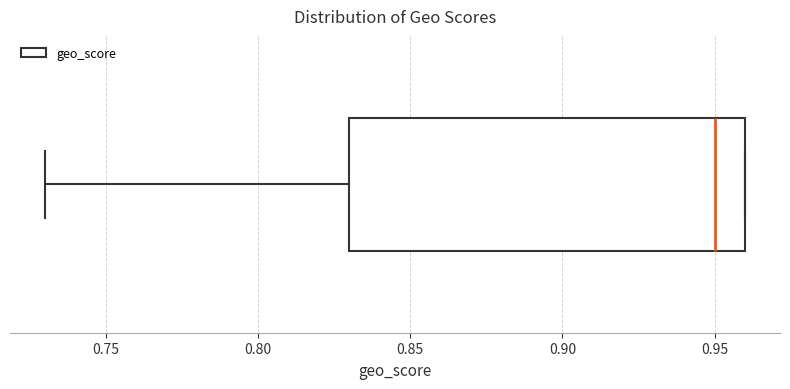

Read this box plot against the x-axis: the position of the median line, the range covered by the box, and the ends of both whiskers. The values are not printed on the chart, so give them approximately, as read against the axis.

median 0.95, box 0.83 to 0.96, whiskers 0.73 to 0.96